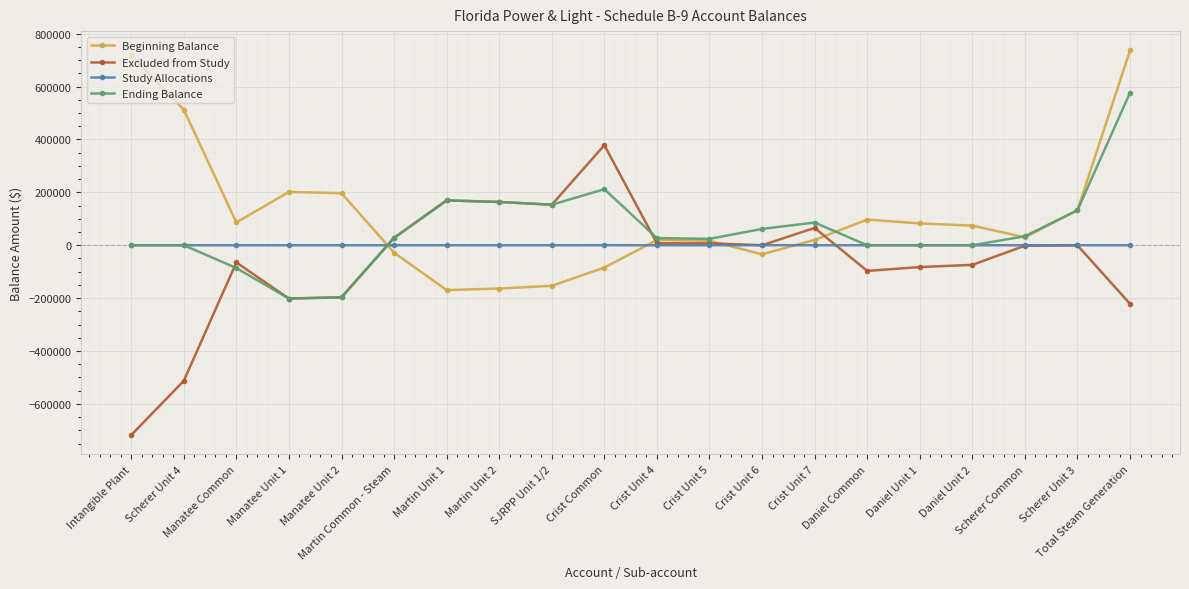

After their last crossing, which series has the higher values: Study Allocations or Beginning Balance?

Beginning Balance